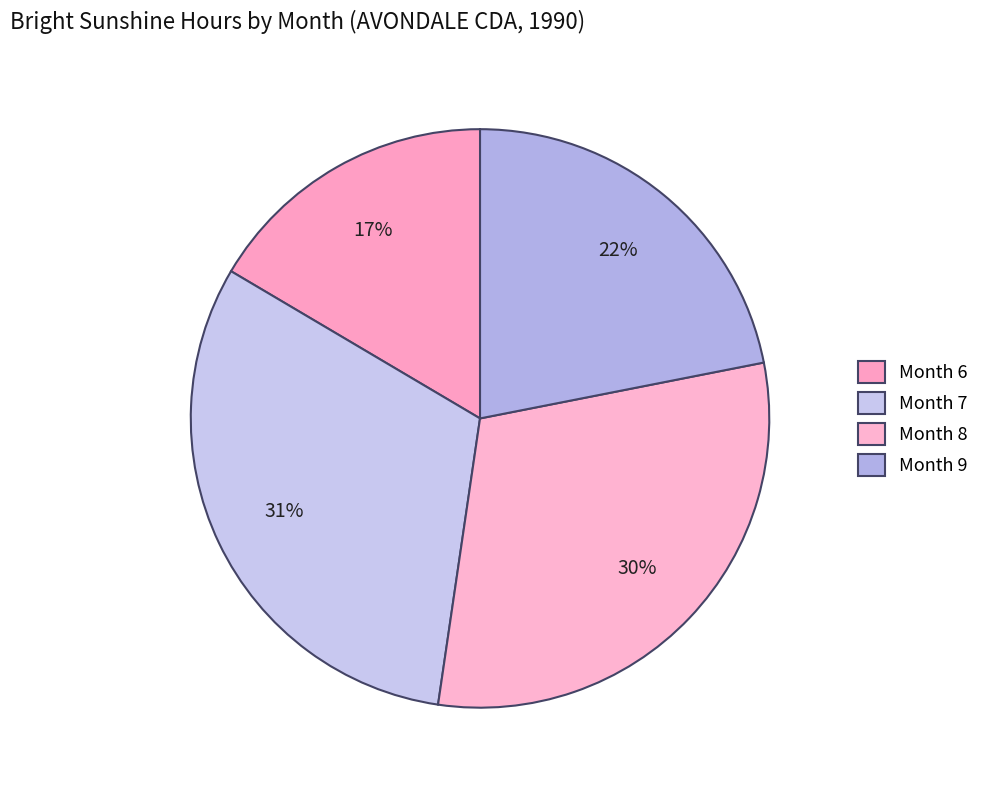

To the nearest percent, what is the average slice percentage?

25%